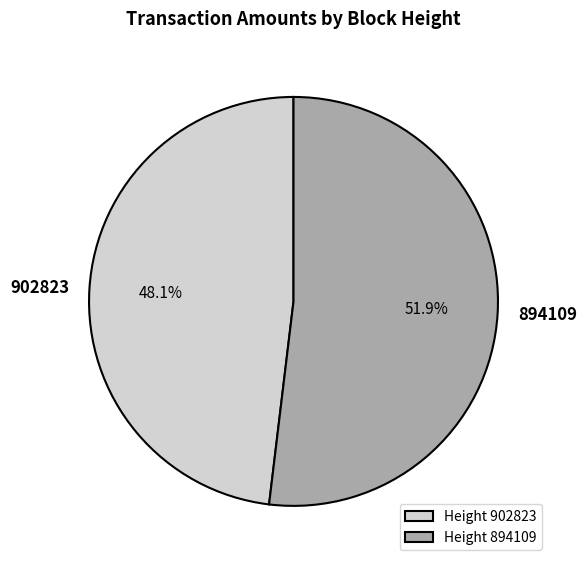

Do Height 902823 and Height 894109 together represent more than half of the pie?

Yes